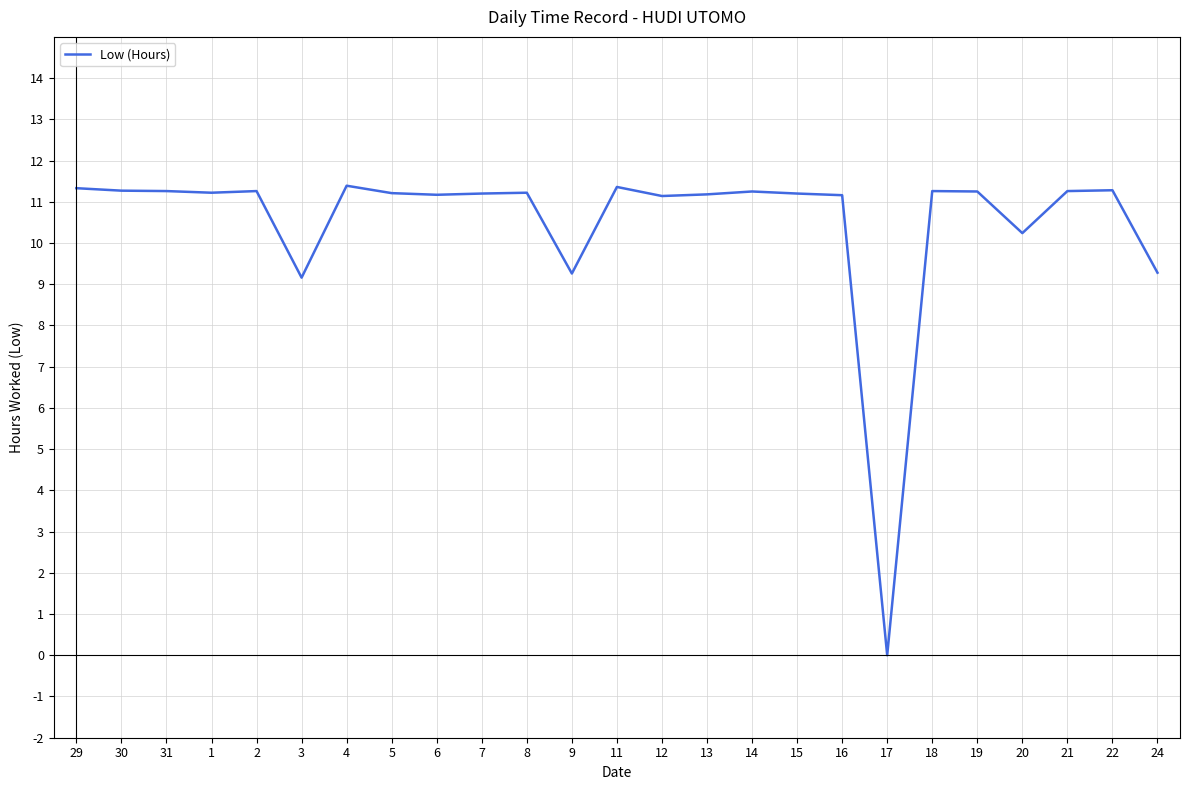

Where does the data first go above 11?

29